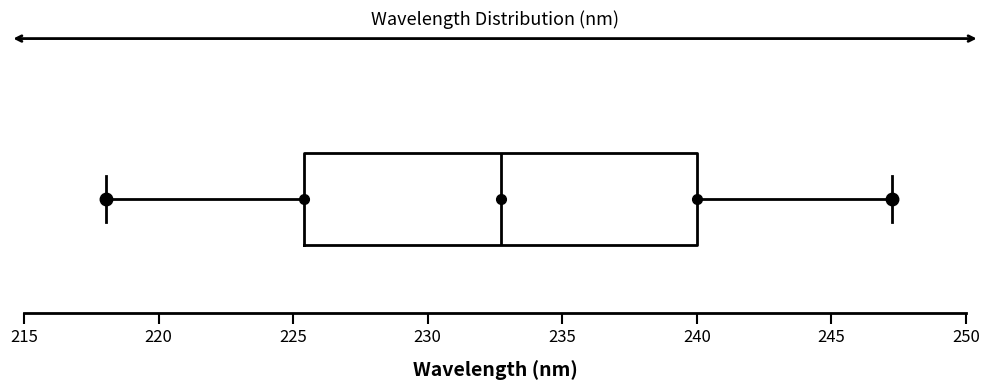

Where is the right edge of the box on the x-axis? The values are not printed on the chart, so give them approximately, as read against the axis.

240.0